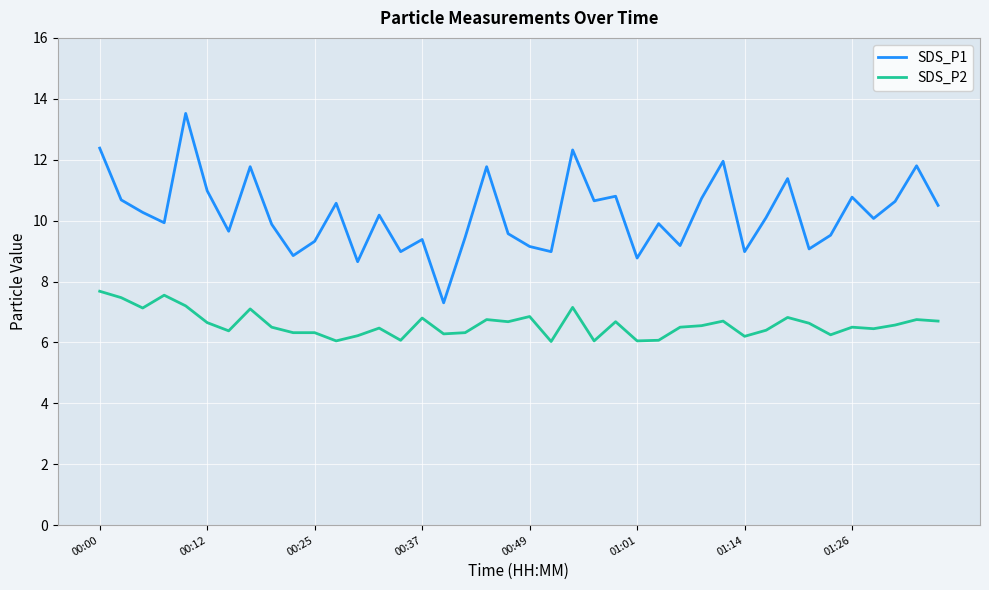

What is the difference between the maximum and minimum values in the SDS_P1 series?

6.2